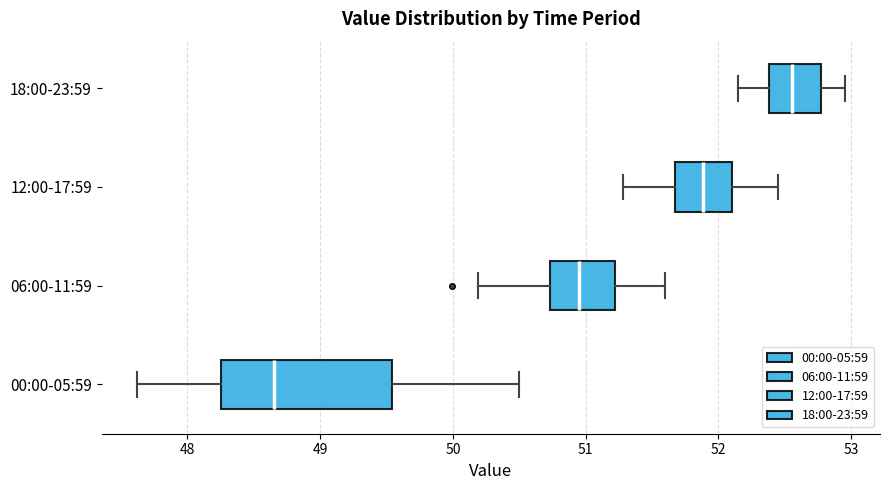

Where does the right whisker of the box for 18:00-23:59 end on the x-axis? The values are not printed on the chart, so give them approximately, as read against the axis.

53.0